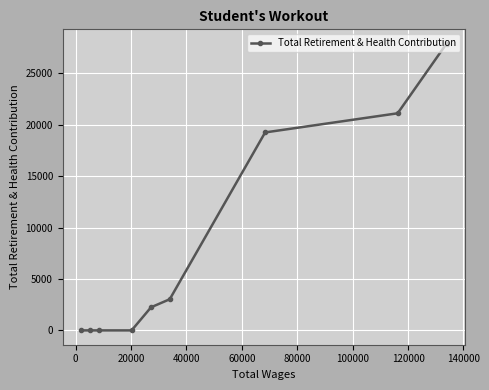

How many lines are shown in the chart?

1